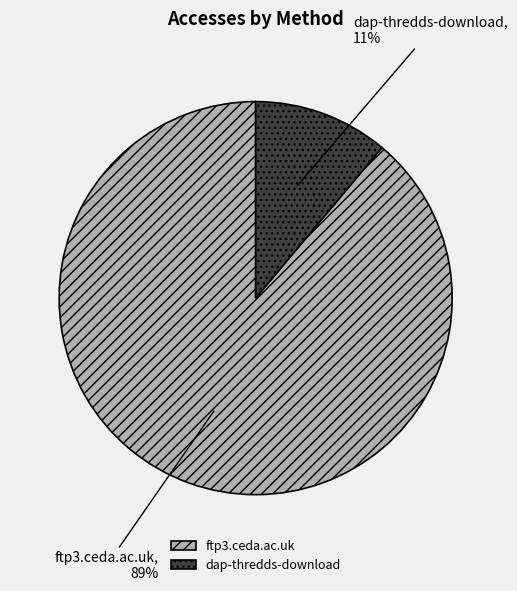

Count the number of slices in the pie.

2